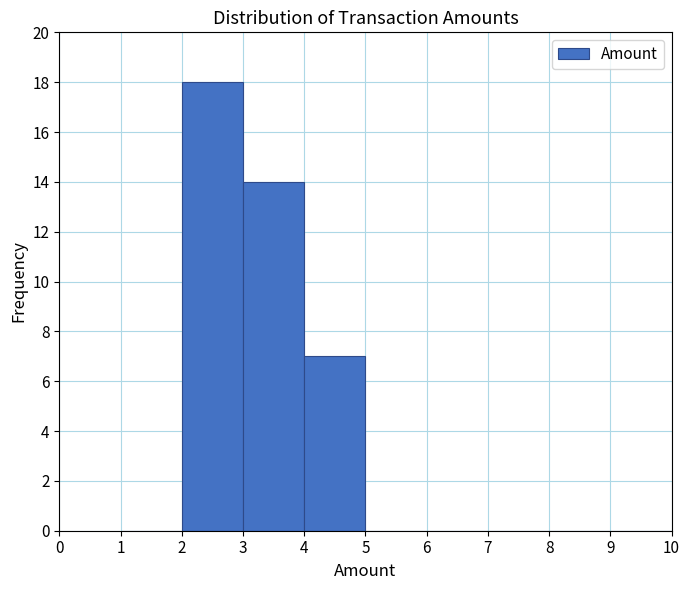

Which range on the x-axis has the tallest bar?

2 to 3